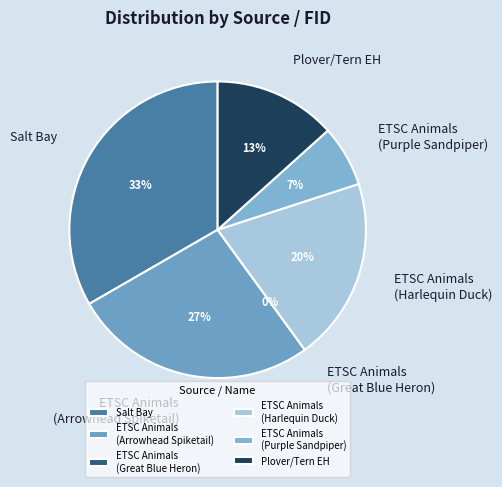

What is the change in value from ETSC Animals (Harlequin Duck) to Plover/Tern EH?

-1